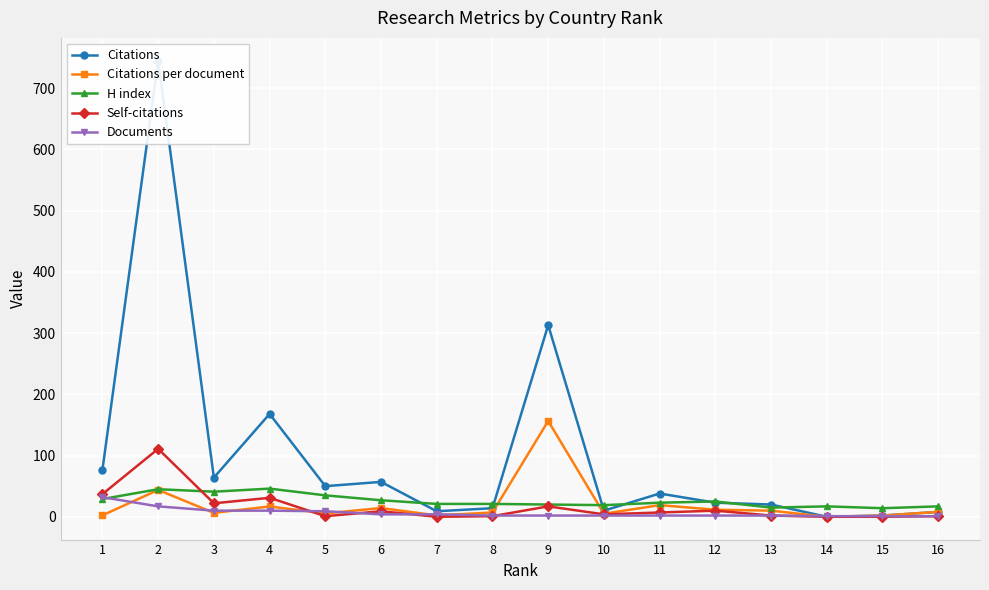

In Citations, how many points are higher than both neighbors (excluding endpoints)?

5